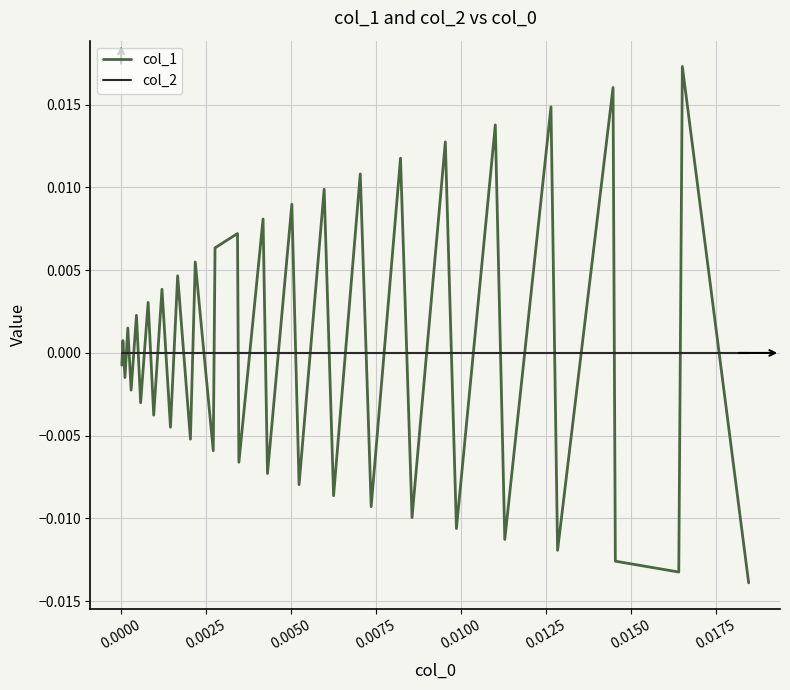

How many times do col_1 and col_2 cross each other?

36